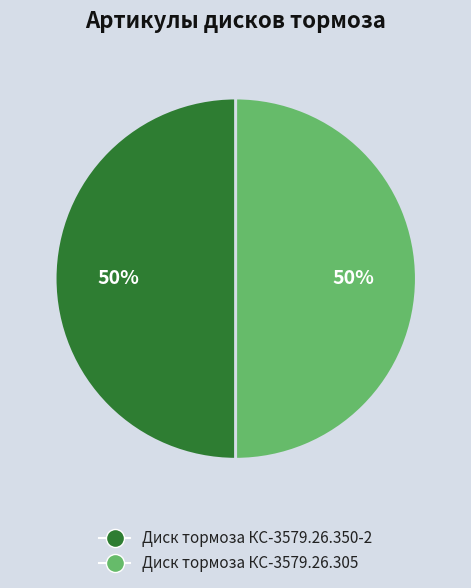

Is it true that Диск тормоза КС-3579.26.350-2 is 37% of the pie?

False